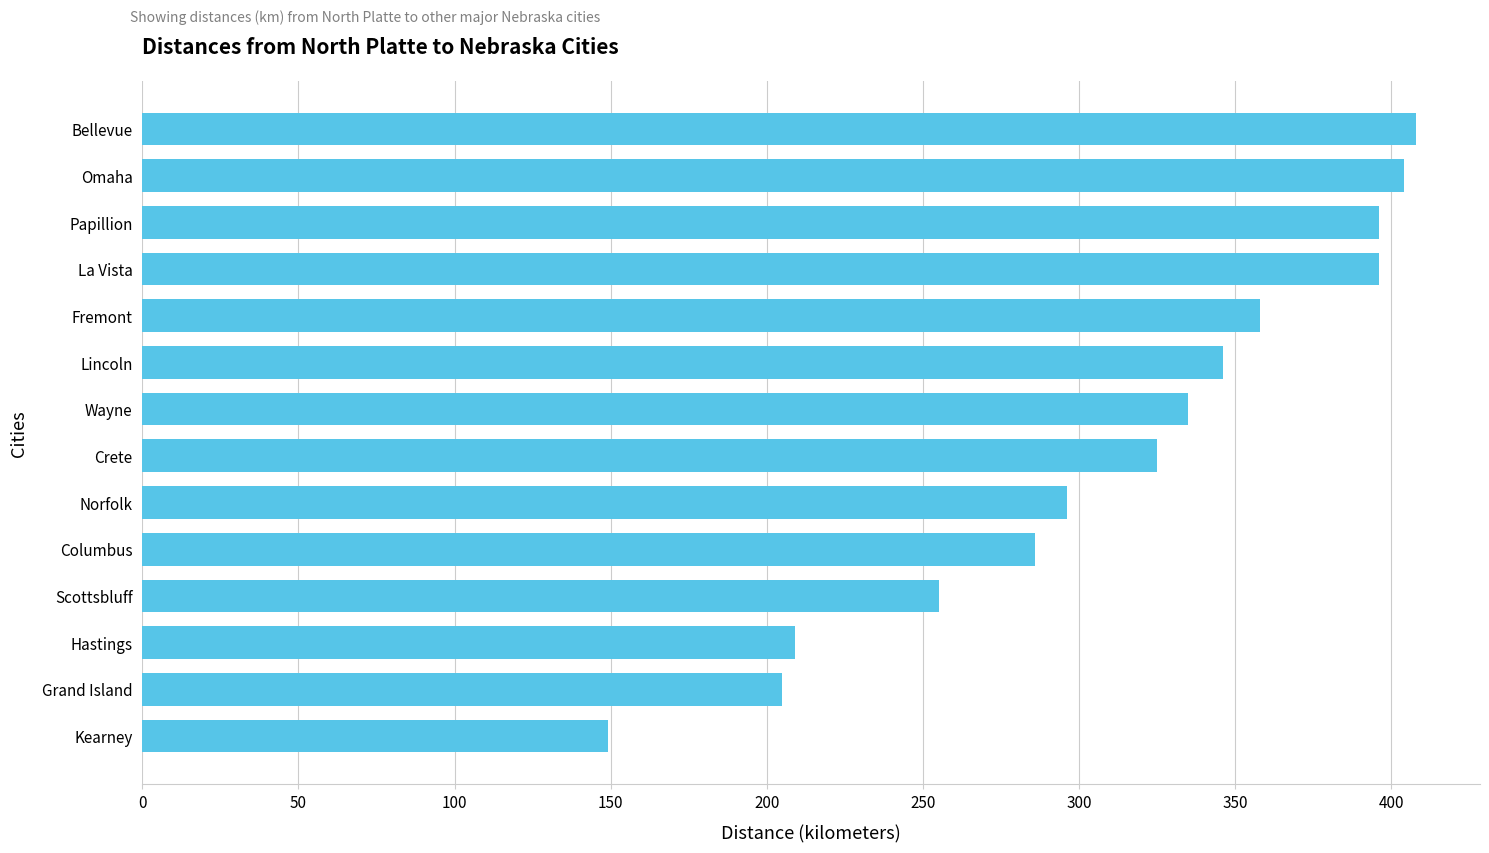

What is the change in value from Omaha to Kearney?

-255